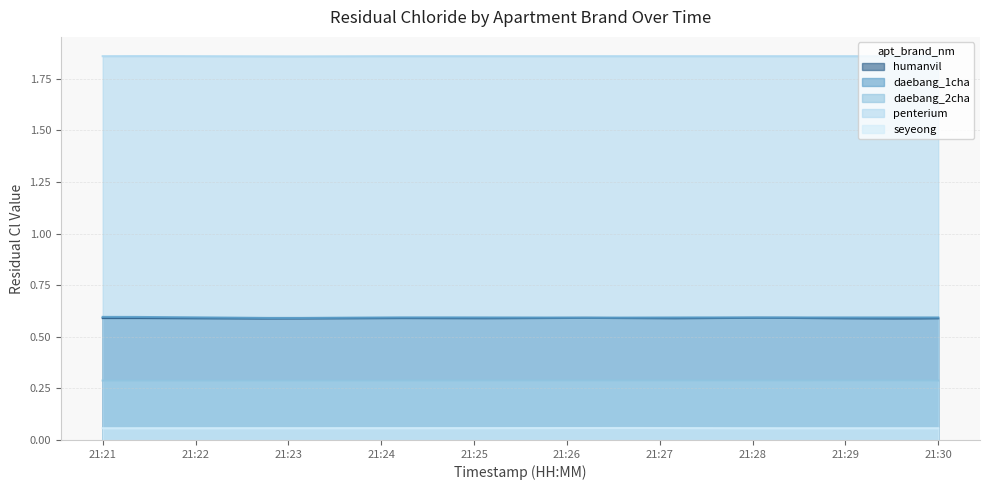

How many lines are shown in the chart?

5